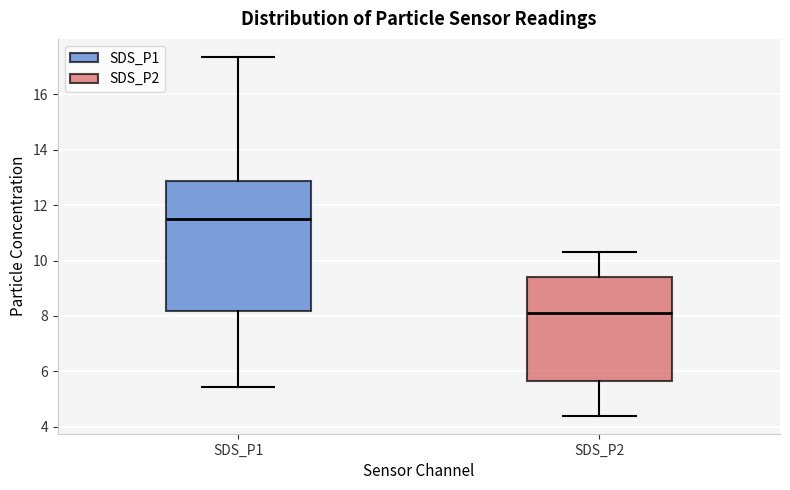

Comparing the boxes themselves (not the whiskers), which one is the tallest?

SDS_P1